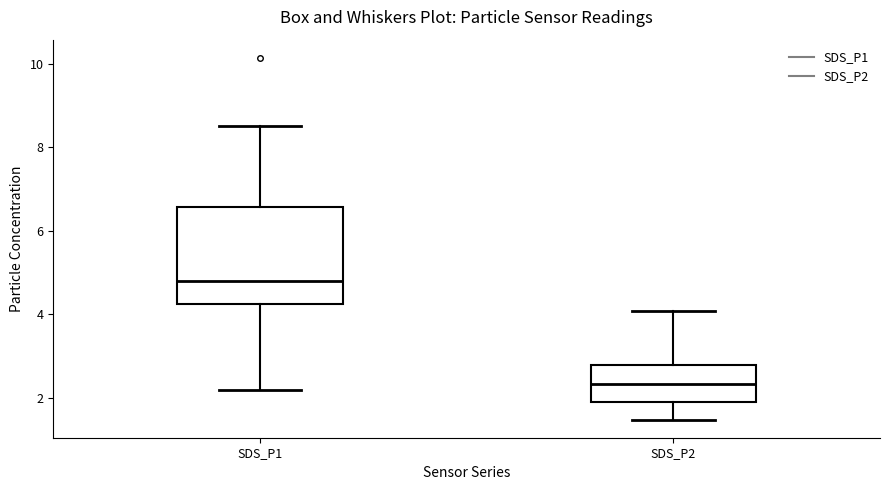

Comparing the boxes themselves (not the whiskers), which one is the tallest?

SDS_P1